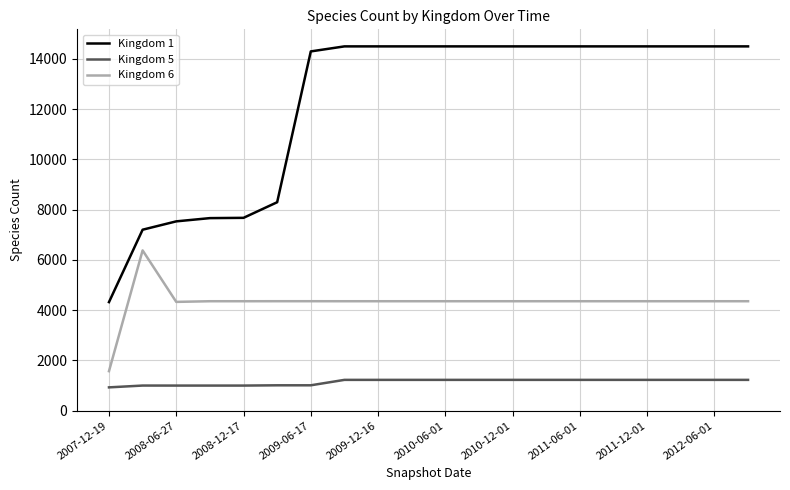

Count the number of data series in this chart.

3